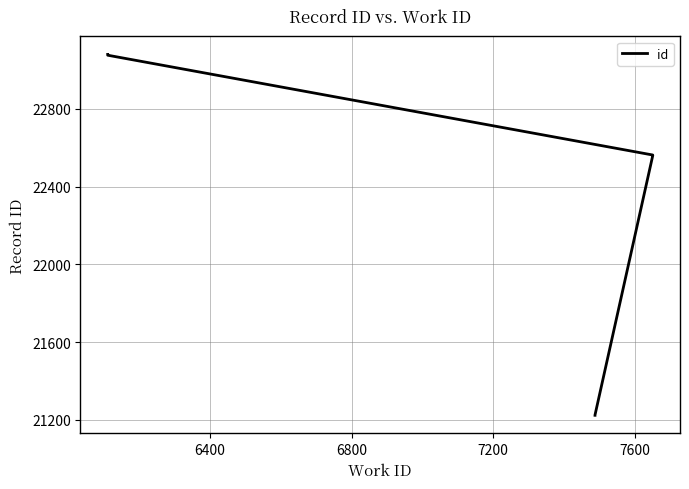

What is the average value?

22326